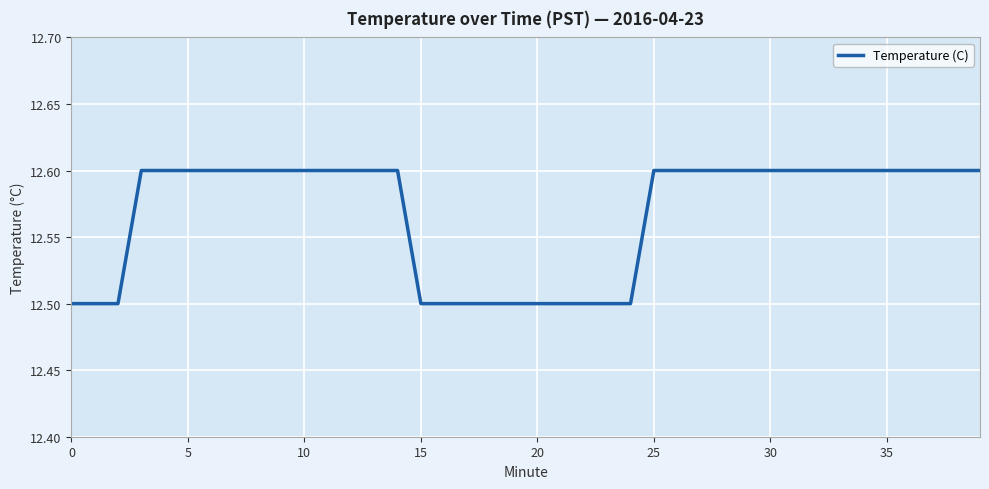

What is the greatest value displayed?

12.6